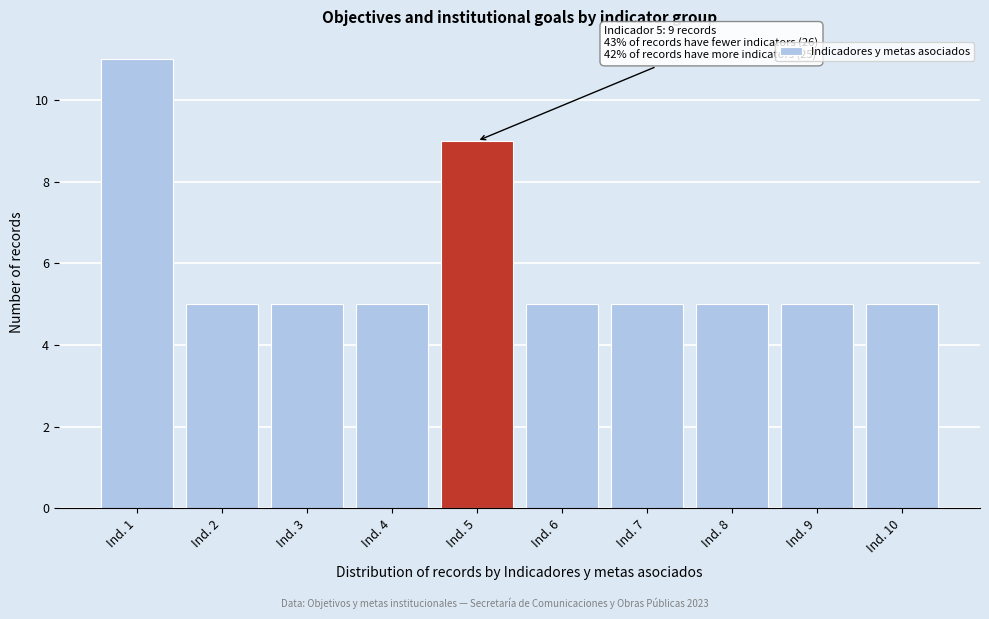

Reading left to right, list all the values displayed in this chart.

Ind. 1=11	Ind. 2=5	Ind. 3=5	Ind. 4=5	Ind. 5=9	Ind. 6=5	Ind. 7=5	Ind. 8=5	Ind. 9=5	Ind. 10=5